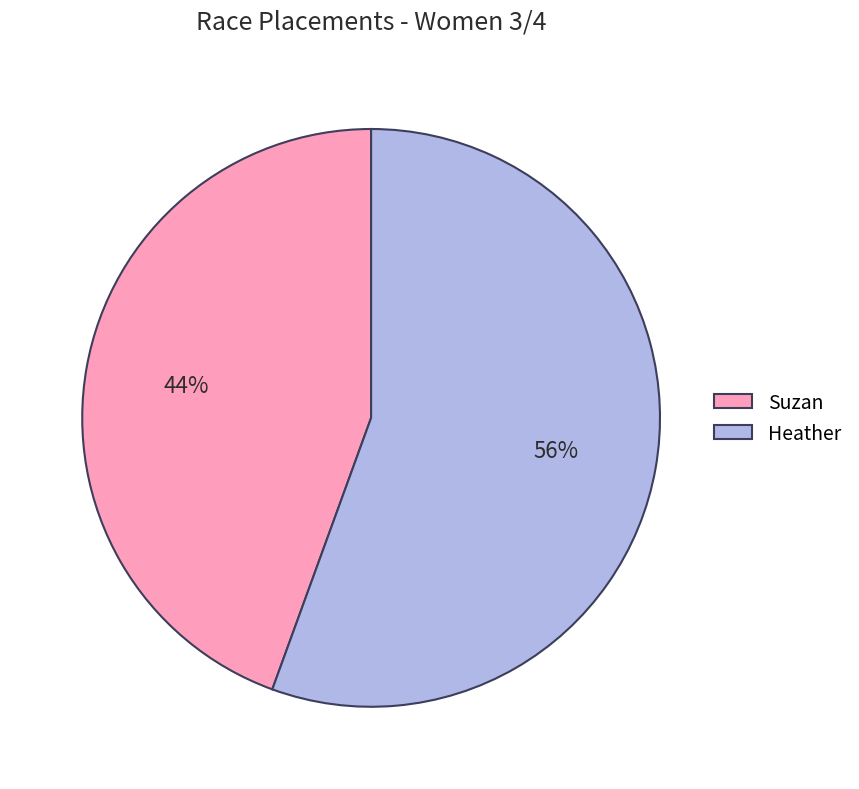

Approximately how many times larger is the value at Suzan compared to Heather?

0.8